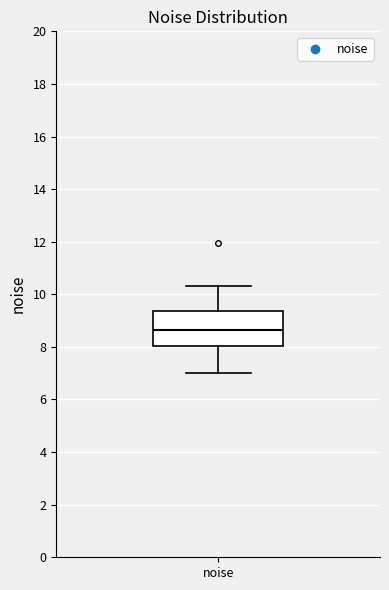

Read this box plot against the y-axis: the position of the median line, the range covered by the box, and the ends of both whiskers. The values are not printed on the chart, so give them approximately, as read against the axis.

median 8.6, box 8.0 to 9.4, whiskers 7.0 to 10.4